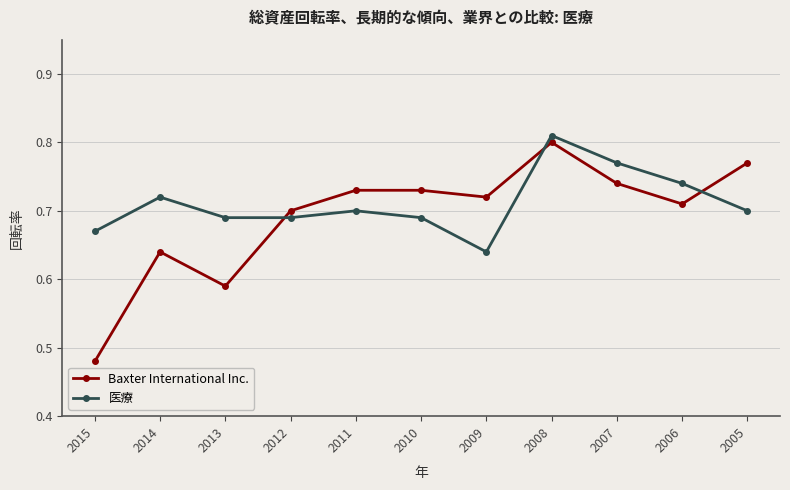

At which category is the sum across all series the highest?

2008